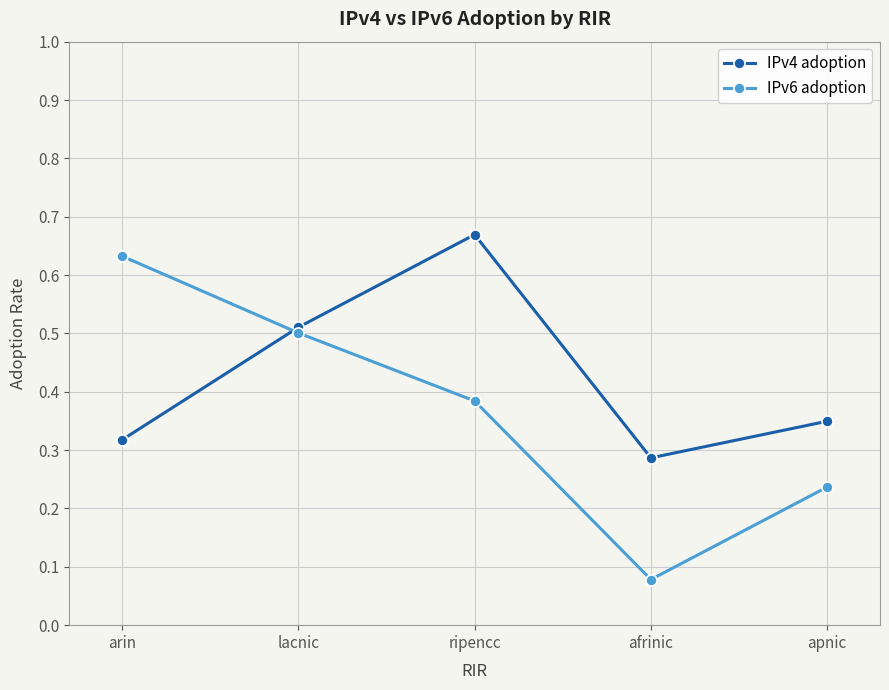

Which label corresponds to the smallest value in the chart?

afrinic